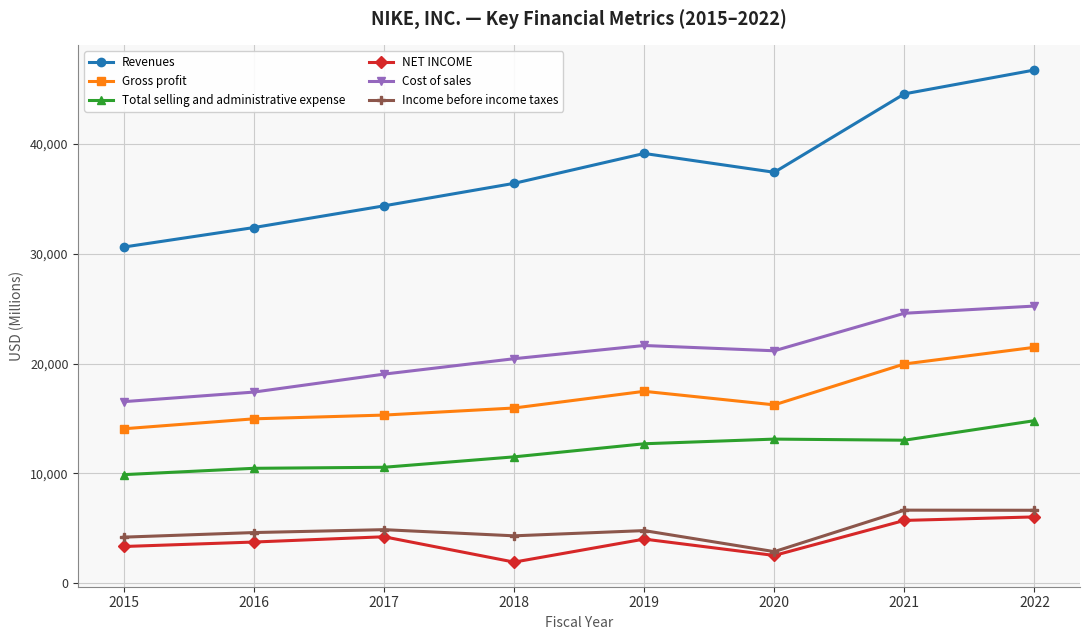

What is the highest value of the Cost of sales series?

25231